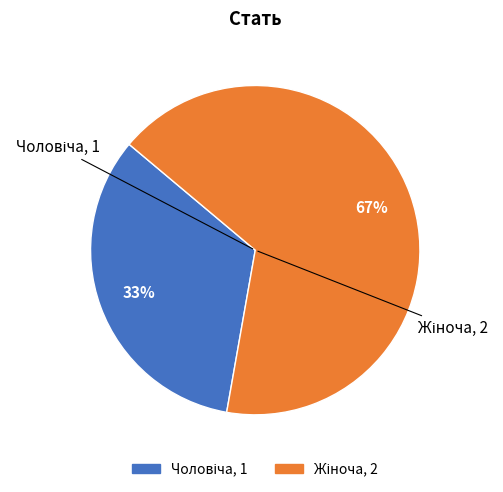

To the nearest percent, what is the average slice percentage?

50%